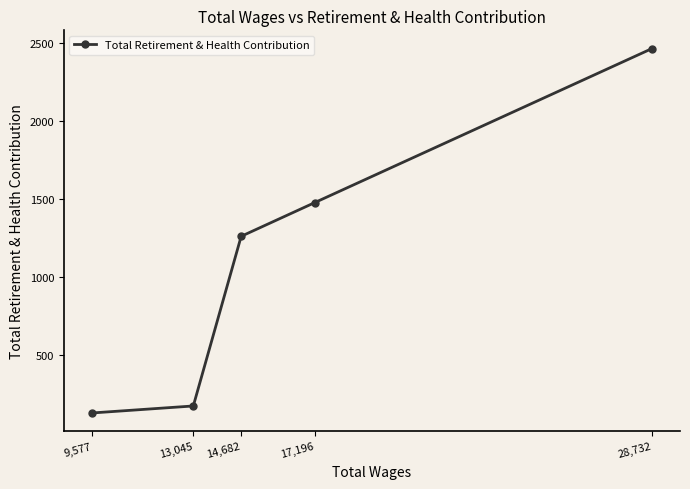

What is the smallest value displayed?

125